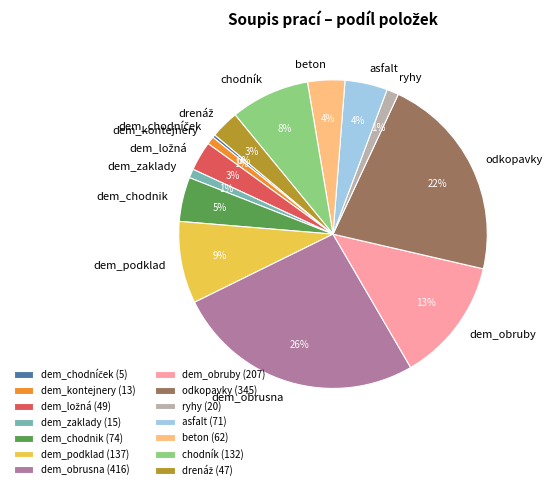

Which slice is the largest?

dem_obrusna